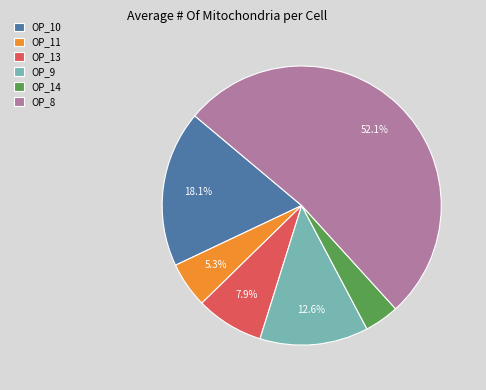

Is it true that OP_13 is 1% of the pie?

False